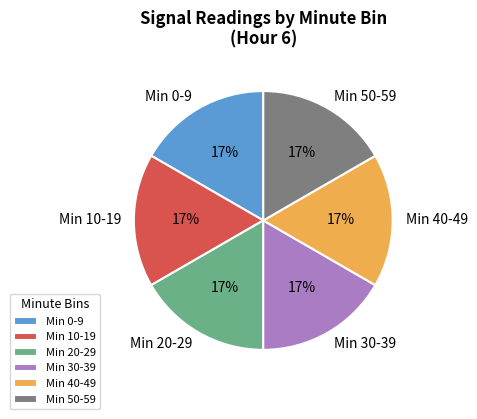

Is the sum of Min 10-19 and Min 20-29 greater than half?

No